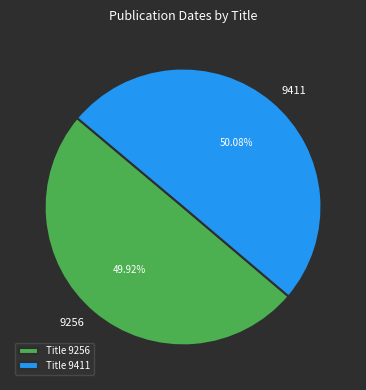

How many segments does this pie chart have?

2